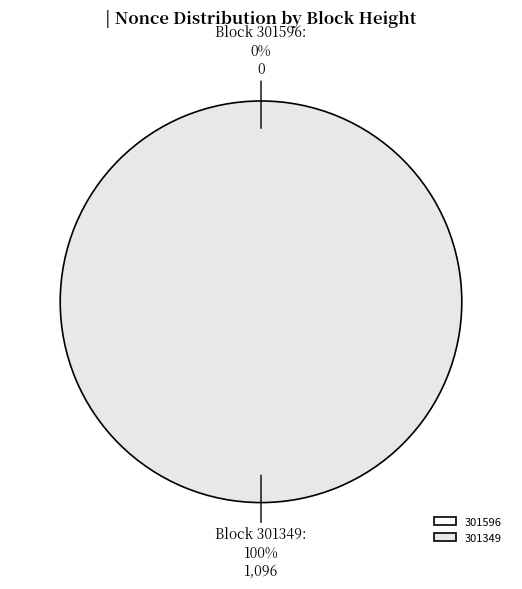

Which has a higher value, 301349 or 301596?

301349